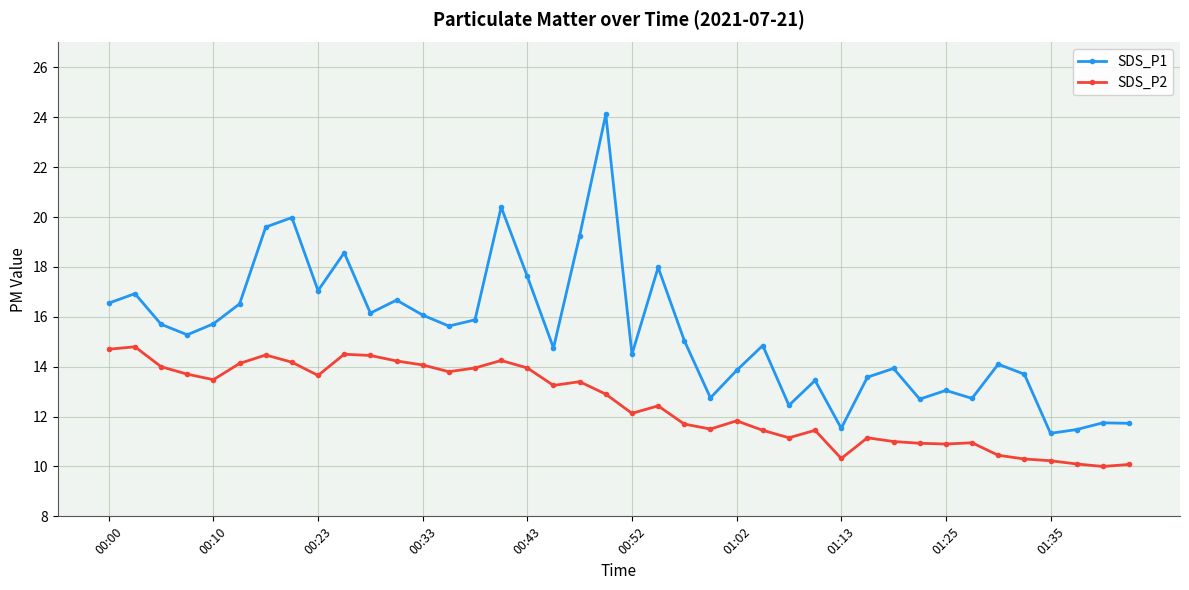

How many data points in SDS_P2 are less than 12?

18